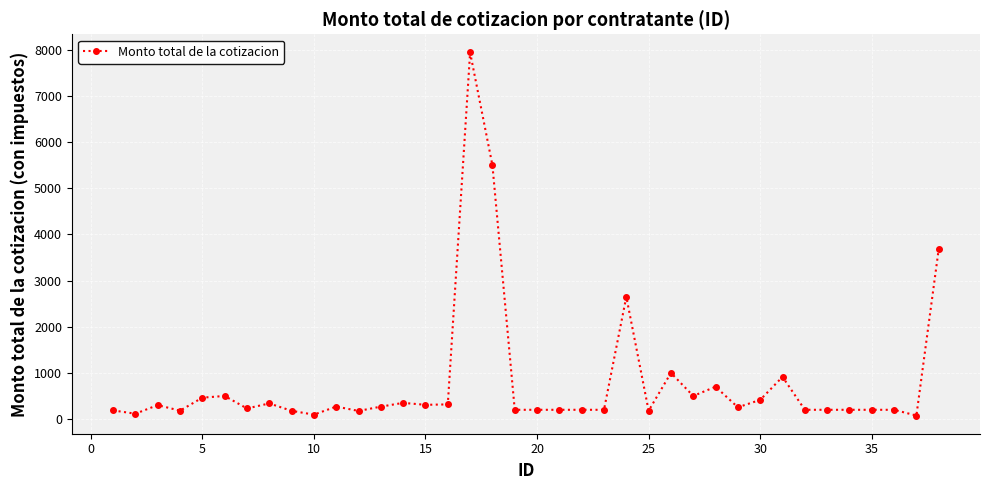

What is the greatest value displayed?

7946.0